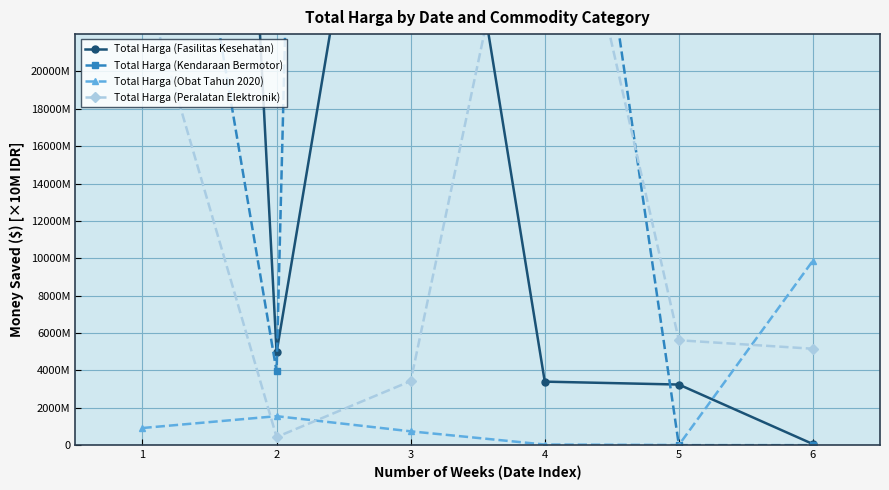

True or false: Total Harga (Obat Tahun 2020) has a value of 9.2 at 1.

True